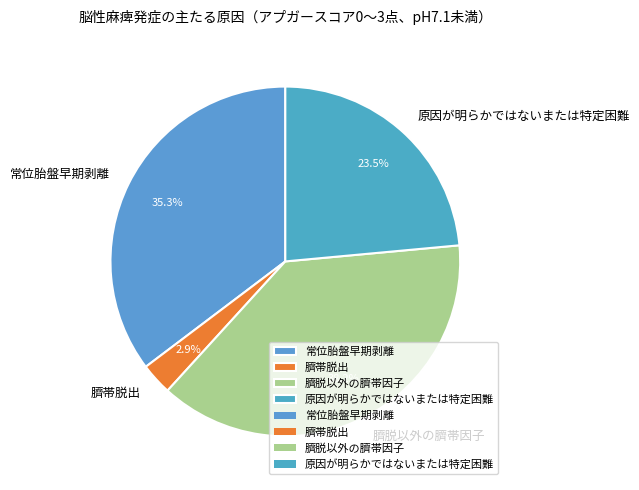

Is there any slice that represents more than half of the pie?

No